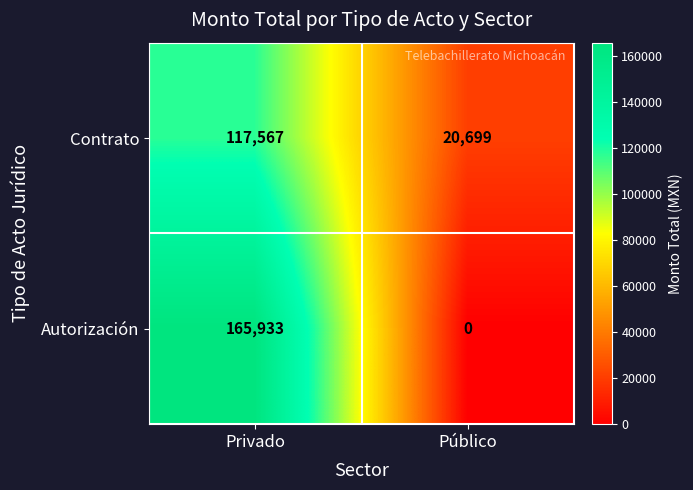

What is the difference between the Autorización values at Público and Privado?

165933